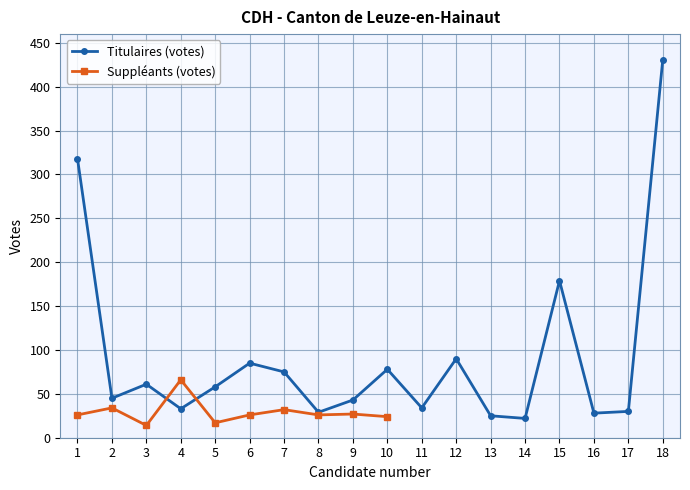

How many interior local peaks (higher than both neighbors) does the data have?

5